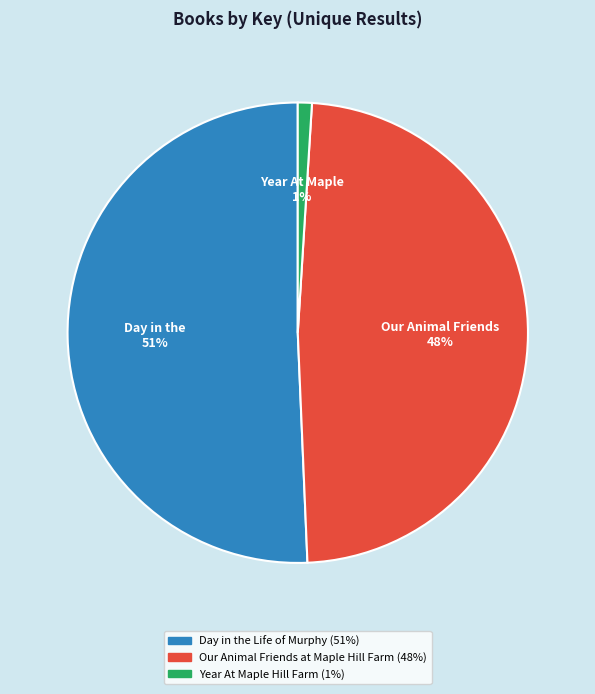

Which has a higher value, Our Animal Friends at Maple Hill Farm or Year At Maple Hill Farm?

Our Animal Friends at Maple Hill Farm